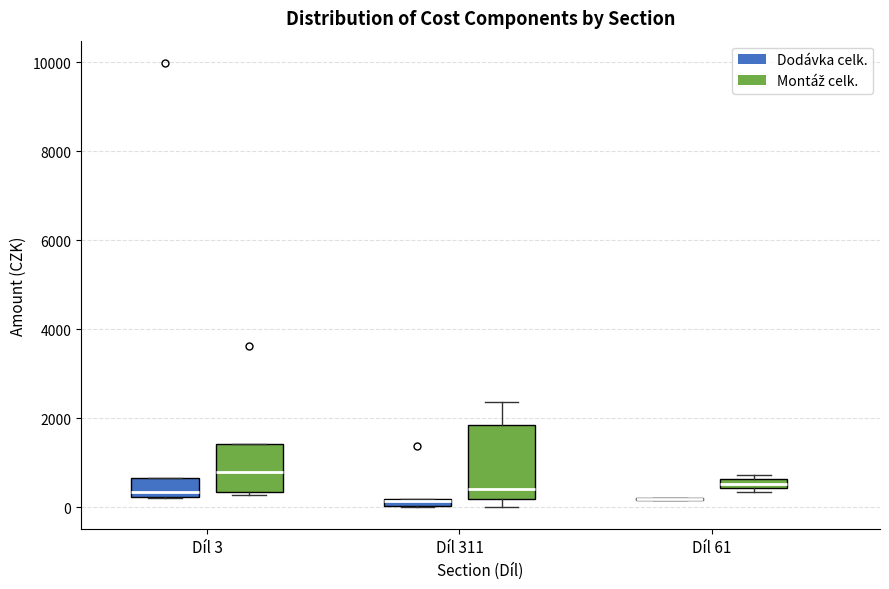

Which box is the tallest, from its lower edge to its upper edge?

Díl 311 (Montáž celk.)